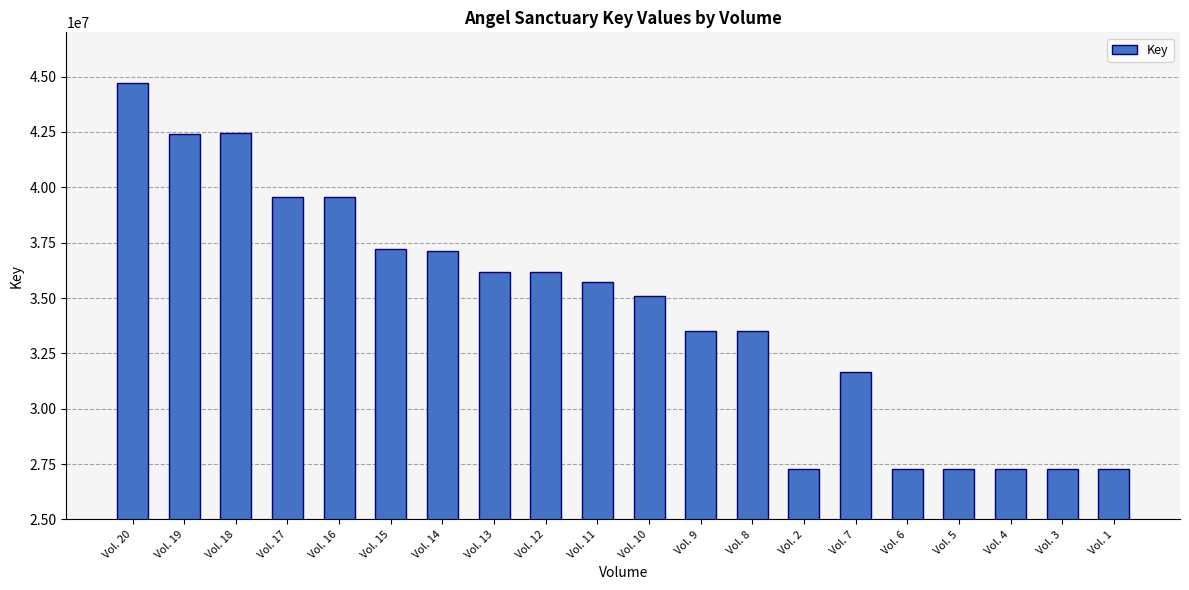

At which category does the chart reach its peak across all series?

Vol. 20